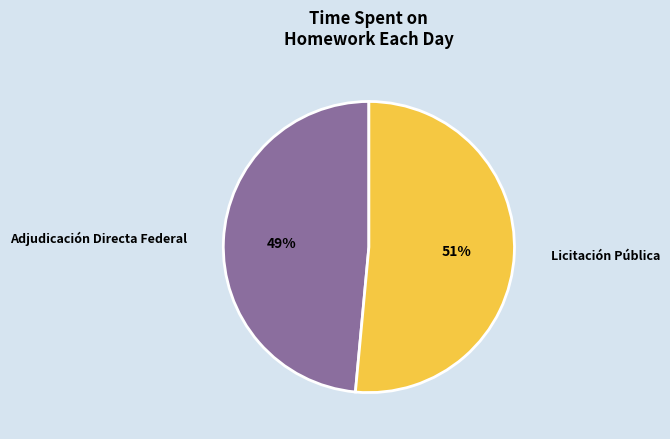

Count the number of slices in the pie.

2